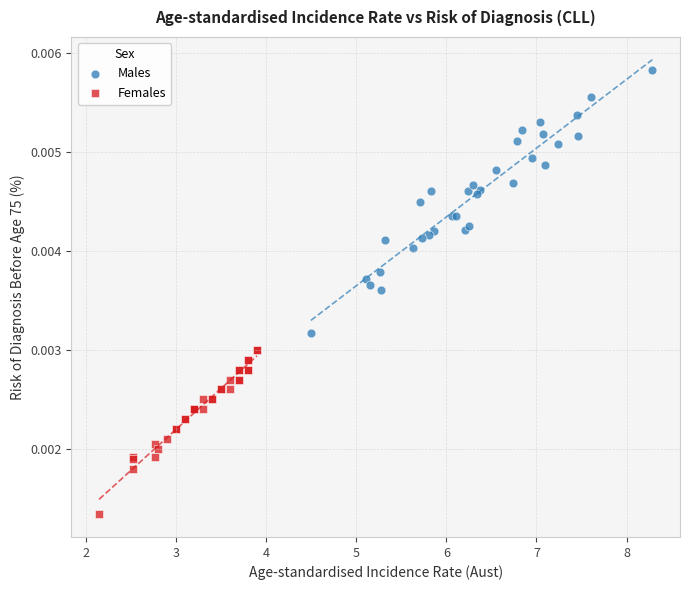

Which series contains the lowest Y value?

Females